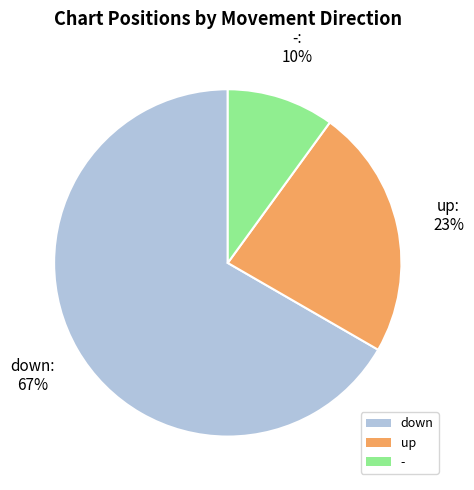

How many slices are in this pie chart?

3